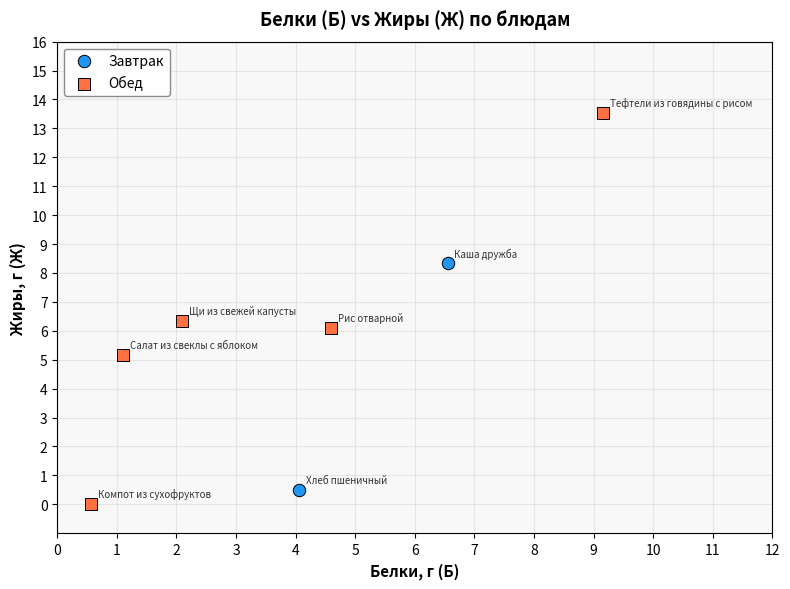

What are all the series names shown in the legend?

Завтрак, Обед